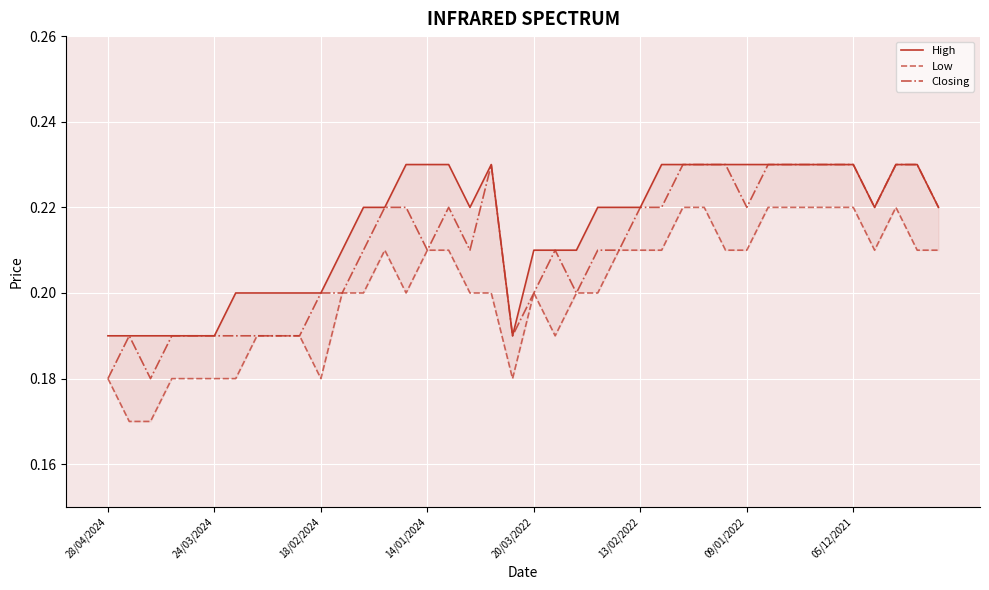

True or false: Low and Closing intersect in this chart.

False